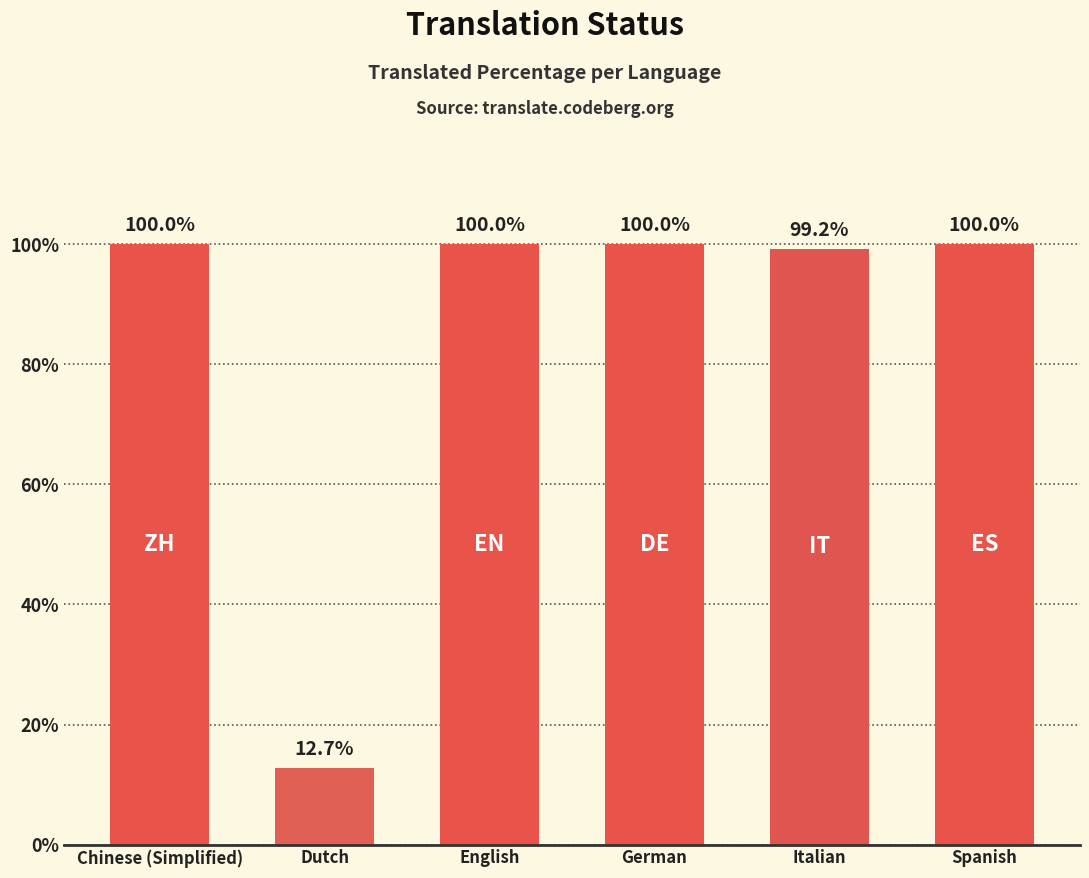

Where is the data nearest to the value 56?

Italian